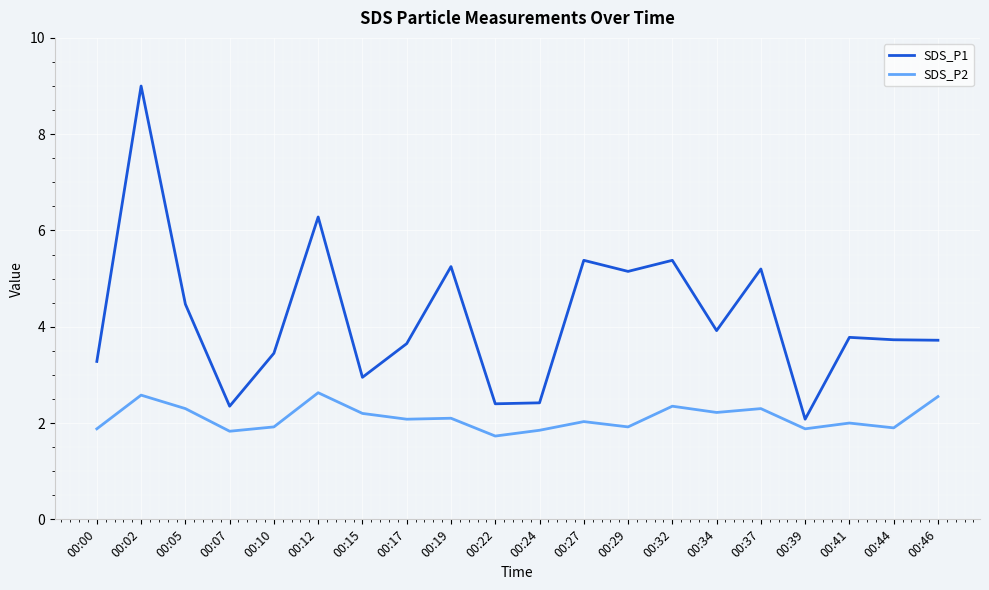

Which category has the lowest value across all series?

00:22